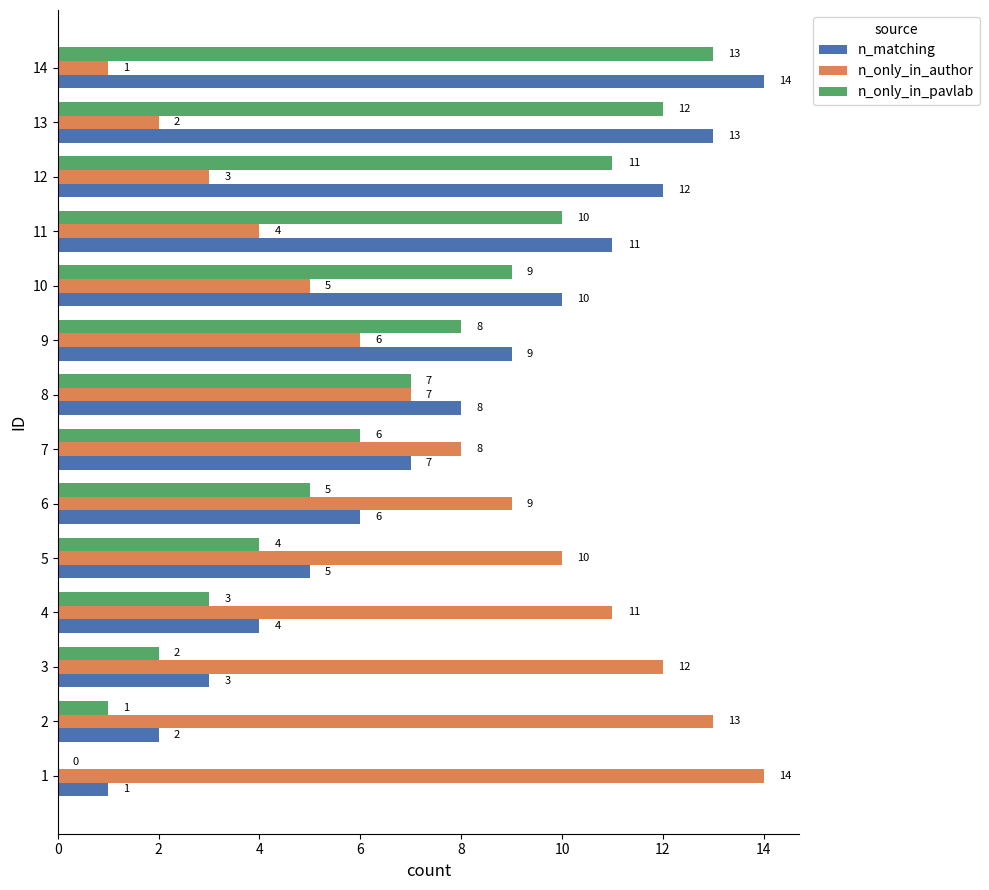

What is the sum of the n_only_in_pavlab values at 3 and 12?

13